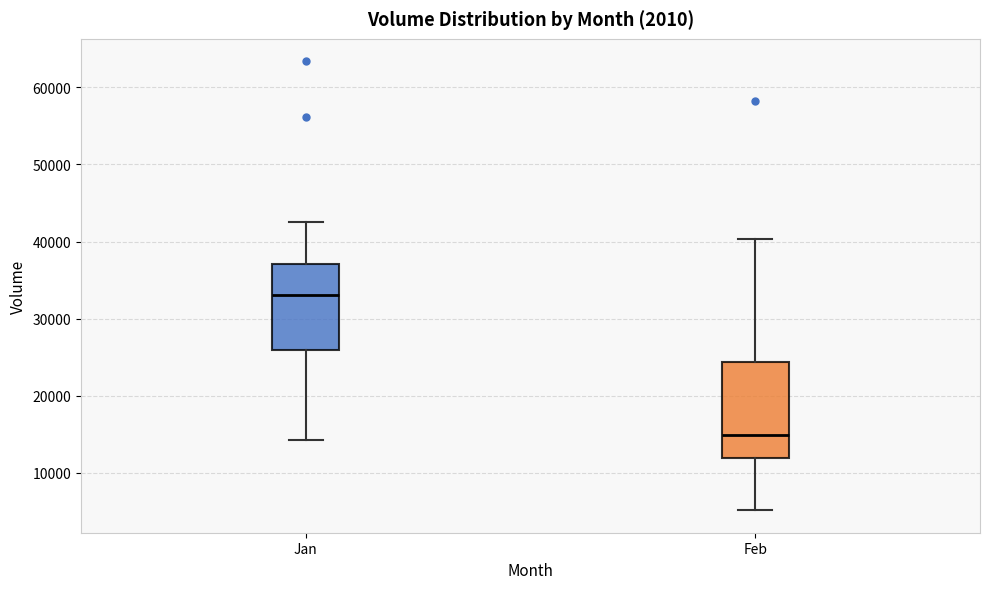

Reading left to right, transcribe this box plot: for each box, give where its median line is, the range the box spans, and where its two whiskers end, as read against the y-axis. The values are not printed on the chart, so give them approximately, as read against the axis.

Jan: median 33000, box 26000 to 37000, whiskers 14000 to 43000
Feb: median 15000, box 12000 to 24000, whiskers 5000 to 40000